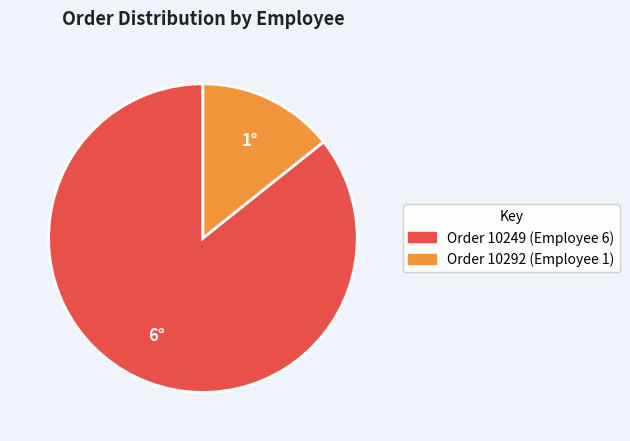

Is there a majority slice in this chart?

Yes